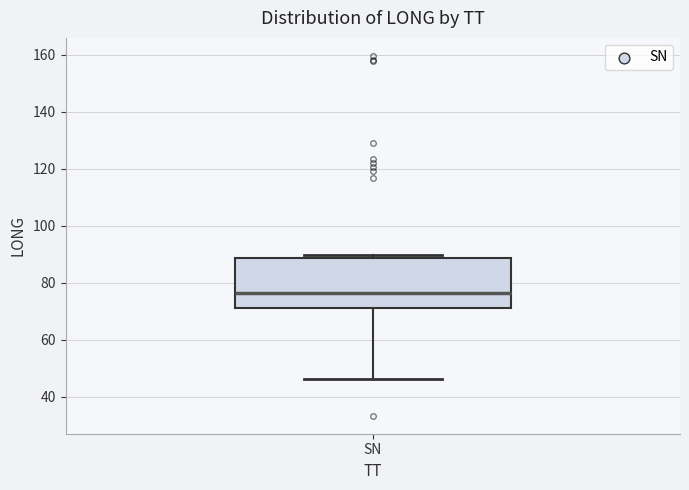

Read this box plot against the y-axis: the position of the median line, the range covered by the box, and the ends of both whiskers. The values are not printed on the chart, so give them approximately, as read against the axis.

median 76, box 72 to 88, whiskers 46 to 90